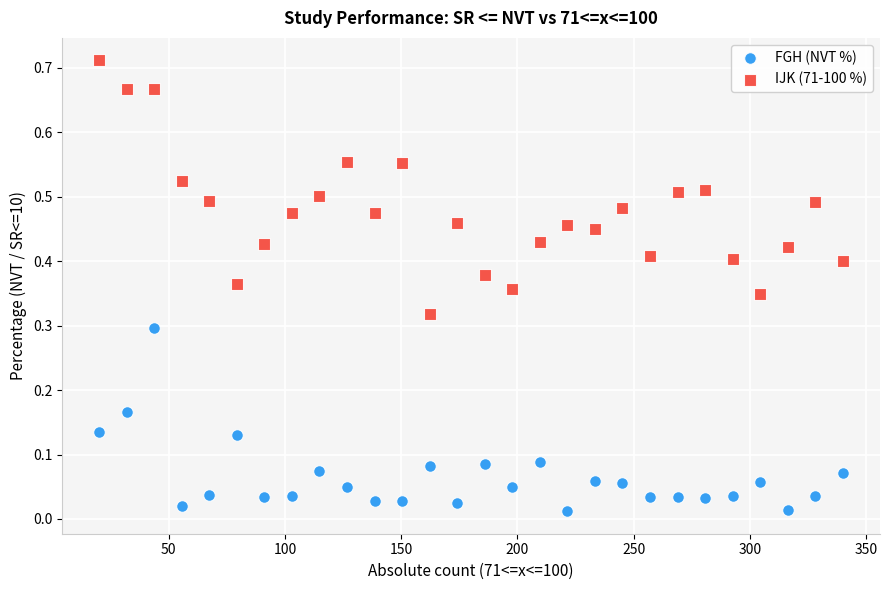

What are all the series names shown in the legend?

FGH (NVT %), IJK (71-100 %)